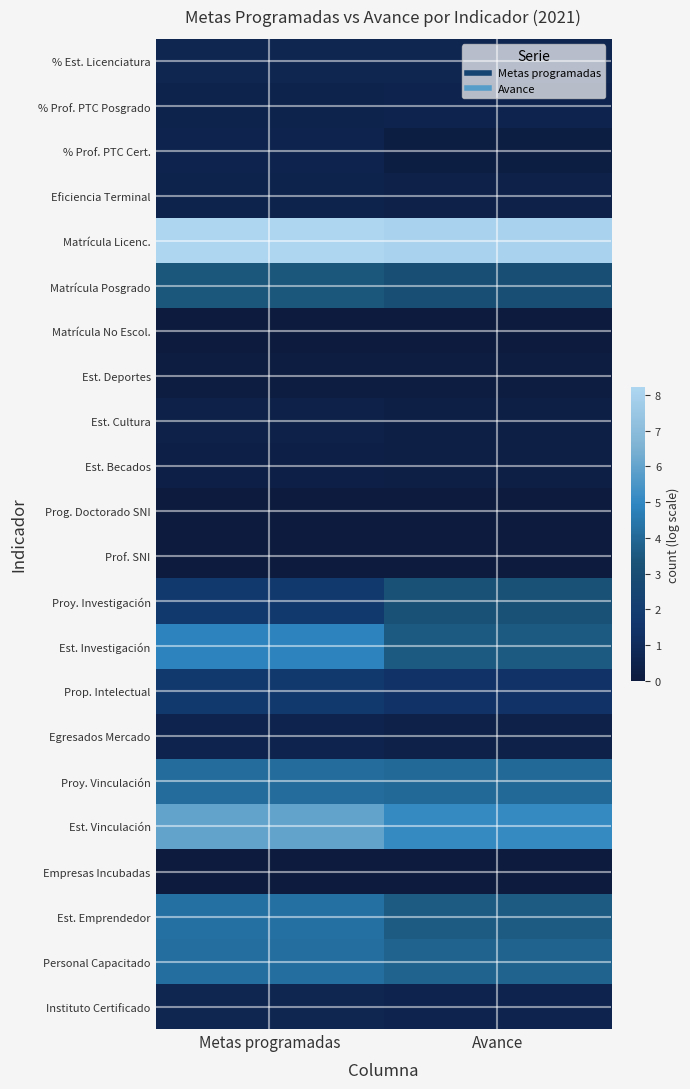

Reading left to right, transcribe all the data shown in this chart.

% Est. Licenciatura: Metas programadas=0.7	Avance=0.7
% Prof. PTC Posgrado: Metas programadas=0.5	Avance=0.6
% Prof. PTC Cert.: Metas programadas=0.6	Avance=0.2
Eficiencia Terminal: Metas programadas=0.5	Avance=0.4
Matrícula Licenc.: Metas programadas=8.2	Avance=8.1
Matrícula Posgrado: Metas programadas=3.4	Avance=3.0
Matrícula No Escol.: Metas programadas=0.0	Avance=0.0
Est. Deportes: Metas programadas=0.1	Avance=0.2
Est. Cultura: Metas programadas=0.4	Avance=0.3
Est. Becados: Metas programadas=0.3	Avance=0.3
Prog. Doctorado SNI: Metas programadas=0.0	Avance=0.0
Prof. SNI: Metas programadas=0.0	Avance=0.0
Proy. Investigación: Metas programadas=1.8	Avance=3.2
Est. Investigación: Metas programadas=4.9	Avance=3.6
Prop. Intelectual: Metas programadas=1.8	Avance=1.4
Egresados Mercado: Metas programadas=0.5	Avance=0.4
Proy. Vinculación: Metas programadas=4.1	Avance=4.0
Est. Vinculación: Metas programadas=6.0	Avance=5.1
Empresas Incubadas: Metas programadas=0.0	Avance=0.0
Est. Emprendedor: Metas programadas=4.3	Avance=3.6
Personal Capacitado: Metas programadas=4.2	Avance=3.8
Instituto Certificado: Metas programadas=0.7	Avance=0.6